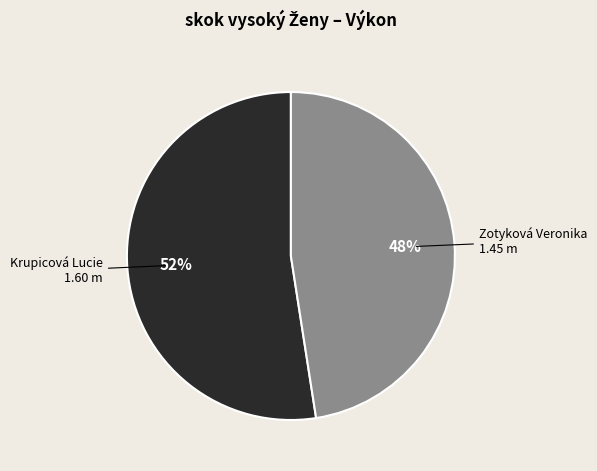

Which has a higher value, Krupicová Lucie or Zotyková Veronika?

Krupicová Lucie